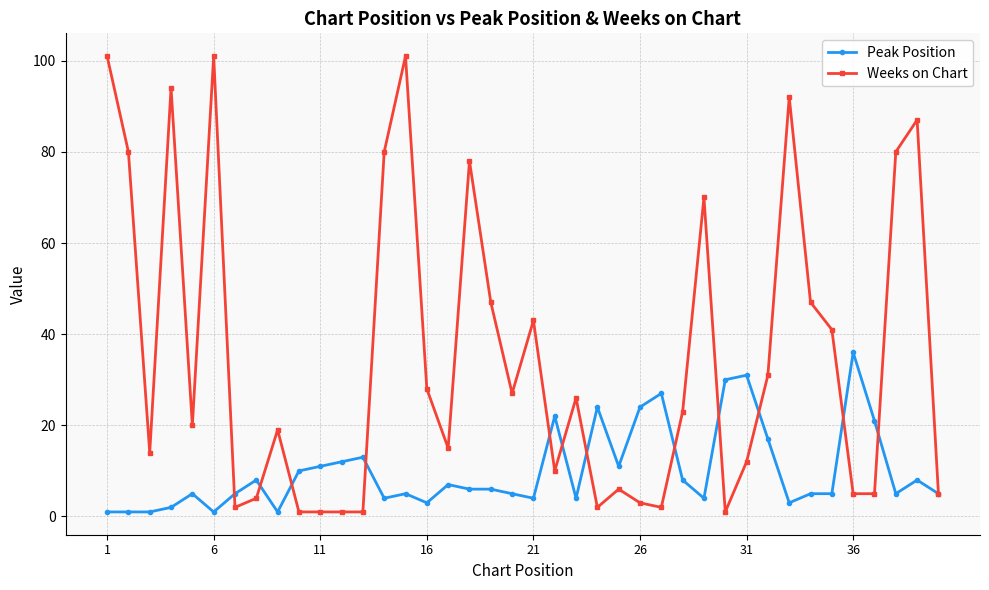

What is the maximum value for Weeks on Chart?

101